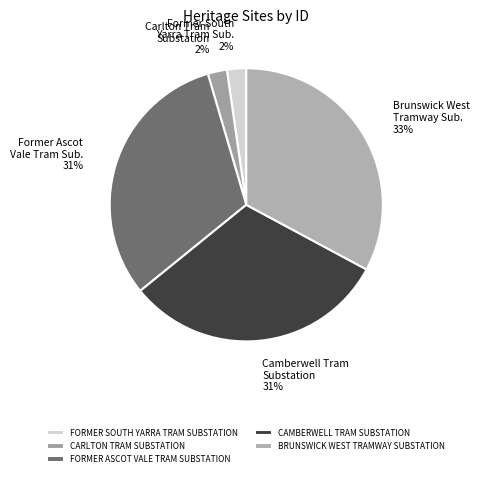

True or false: FORMER ASCOT VALE TRAM SUBSTATION accounts for 31% of the total.

True